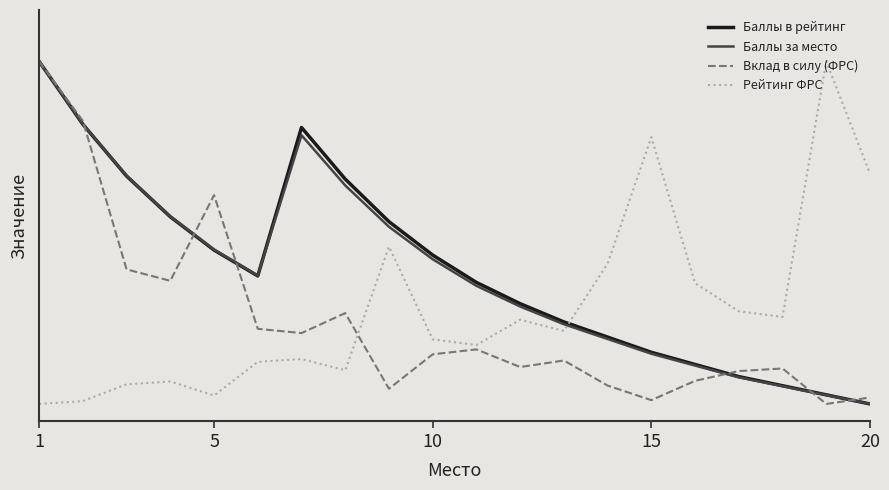

Is this an area chart (filled region under the line)?

No